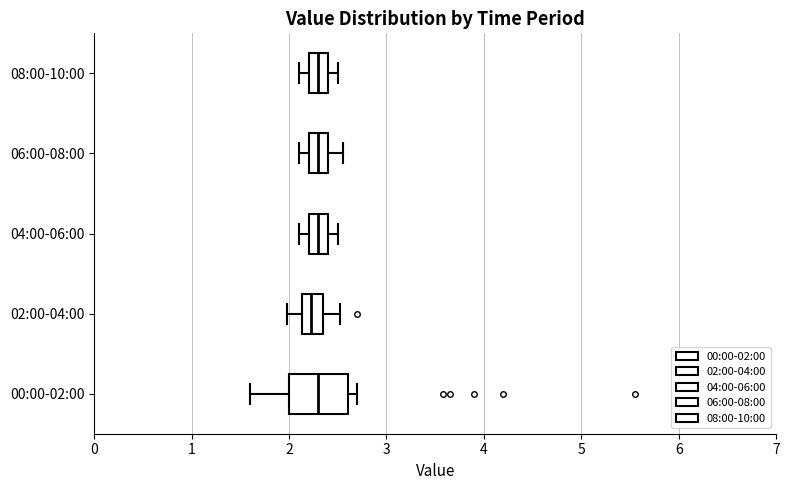

Reading bottom to top, read every box against the x-axis: the position of its median line, the range the box covers, and the ends of its whiskers. The values are not printed on the chart, so give them approximately, as read against the axis.

00:00-02:00: median 2.3, box 2.0 to 2.6, whiskers 1.6 to 2.7
02:00-04:00: median 2.2, box 2.1 to 2.4, whiskers 2.0 to 2.5
04:00-06:00: median 2.3, box 2.2 to 2.4, whiskers 2.1 to 2.5
06:00-08:00: median 2.3, box 2.2 to 2.4, whiskers 2.1 to 2.6
08:00-10:00: median 2.3, box 2.2 to 2.4, whiskers 2.1 to 2.5